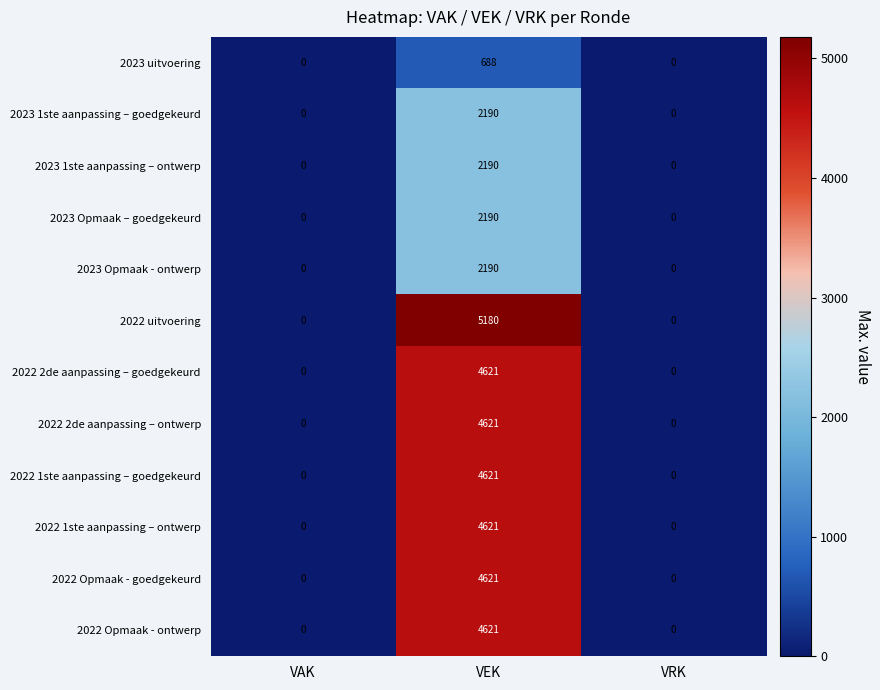

Count the 2022 2de aanpassing – goedgekeurd values in the range 0 to 4621.

3